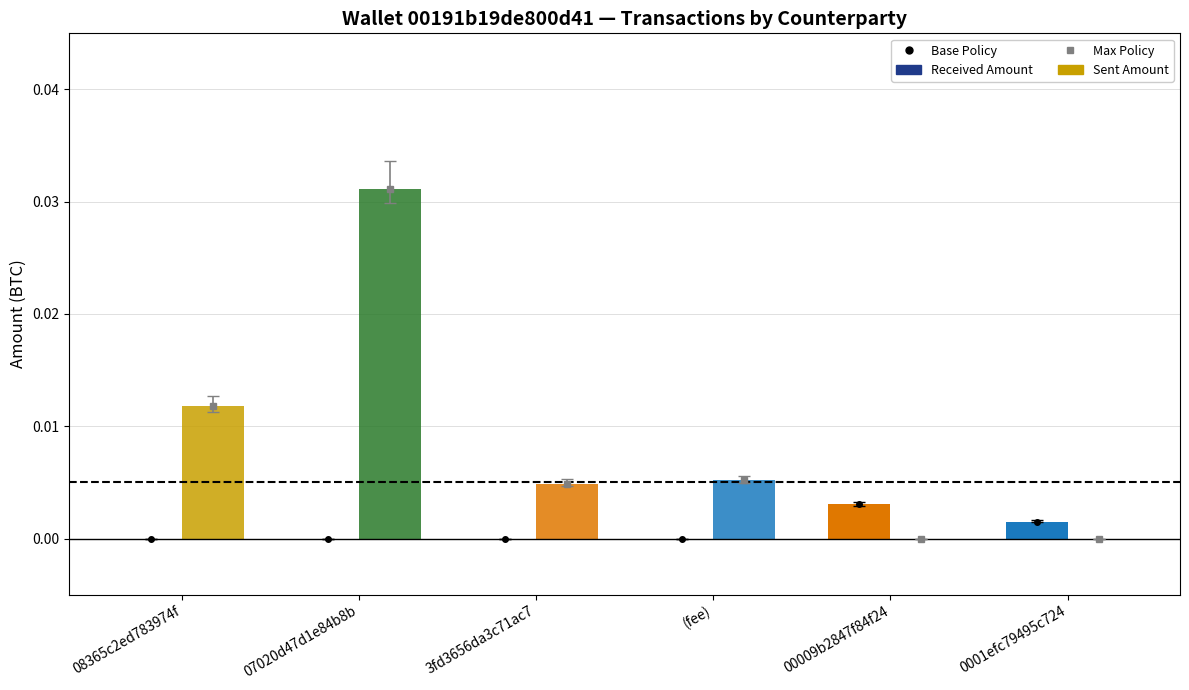

Are the bars grouped side by side (vs. stacked)?

Yes